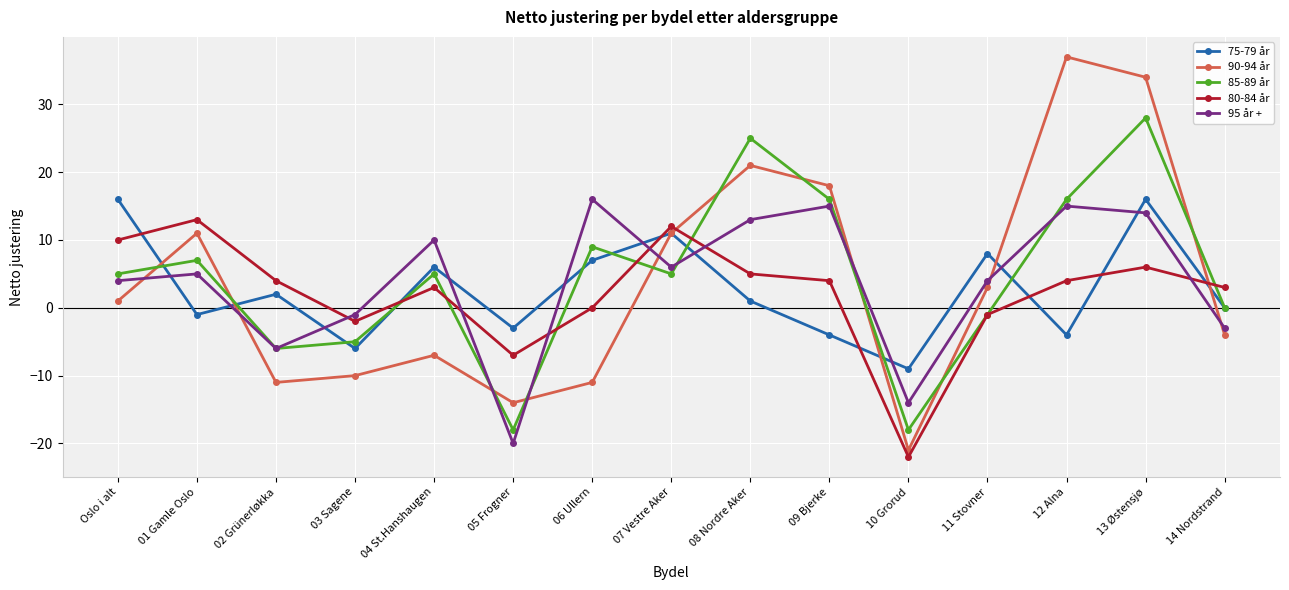

The value of 75-79 år at 10 Grorud is -13. True or false?

False